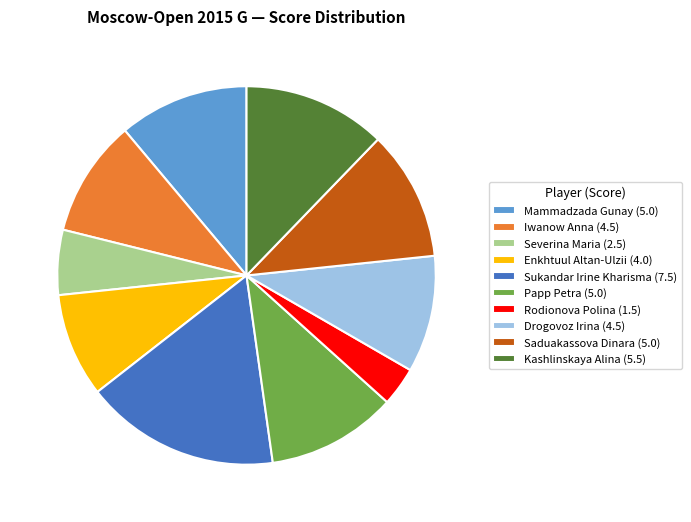

Combined, do Kashlinskaya Alina (5.5) and Iwanow Anna (4.5) account for over 50%?

No